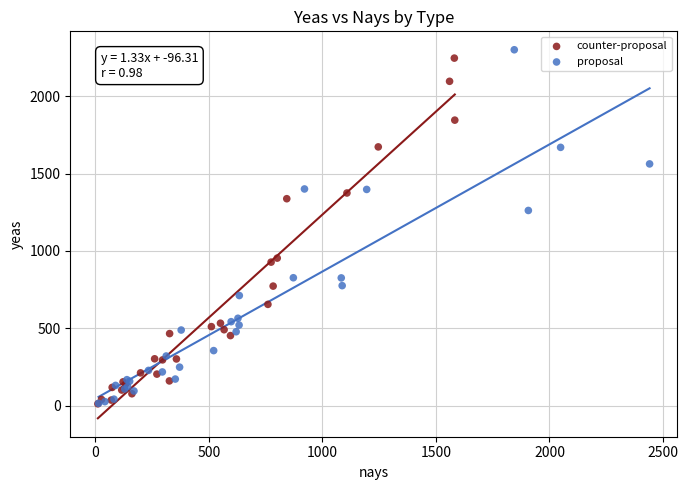

Which series has the largest Y range (max minus min)?

proposal